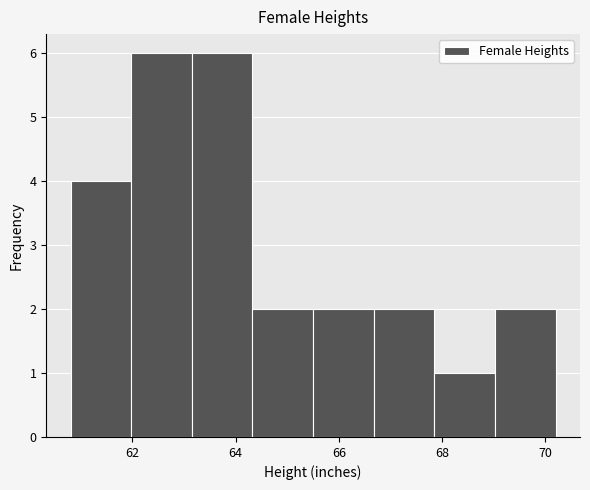

How tall is the bar that spans 69.0 to 70.2 on the x-axis? Neither the bar edges nor the heights are printed on the chart, so give them approximately, as read against the axes.

2